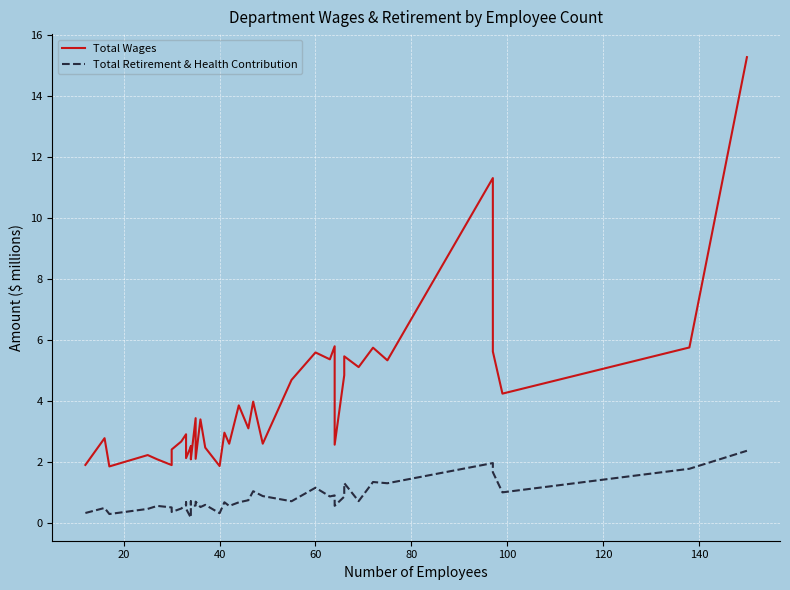

What is the maximum value for Total Wages?

15.3